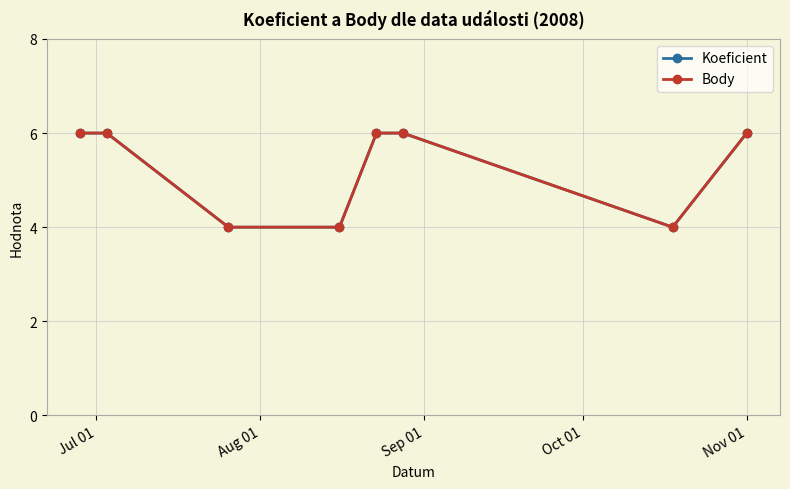

Which series has the largest total across all categories?

Koeficient